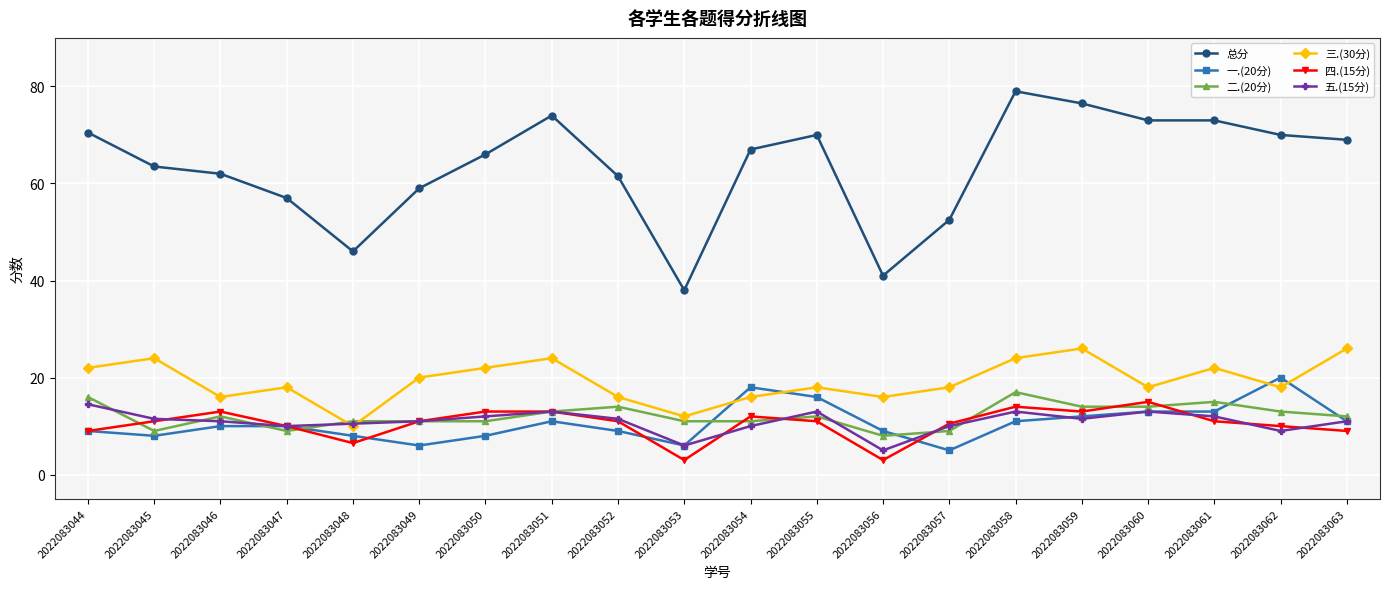

Where is the first local minimum for 三.(30分)?

2022083046